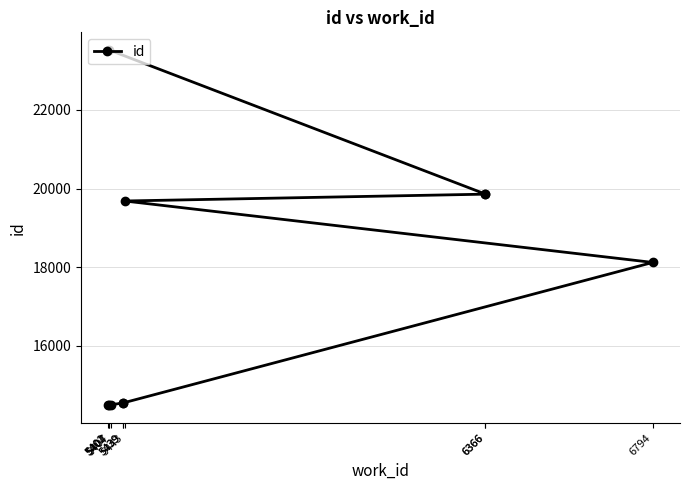

What is the difference between the maximum and minimum values?

9025